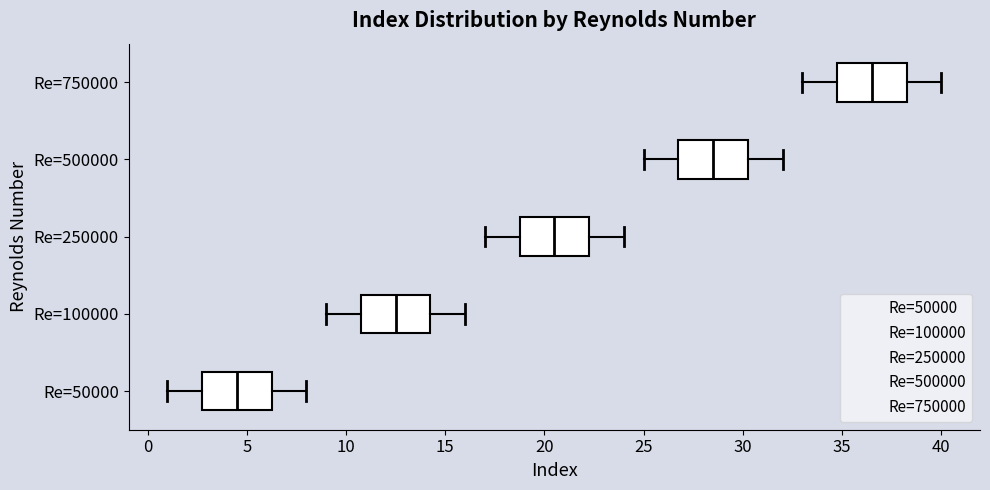

Which box has the furthest to the right median line?

Re=750000